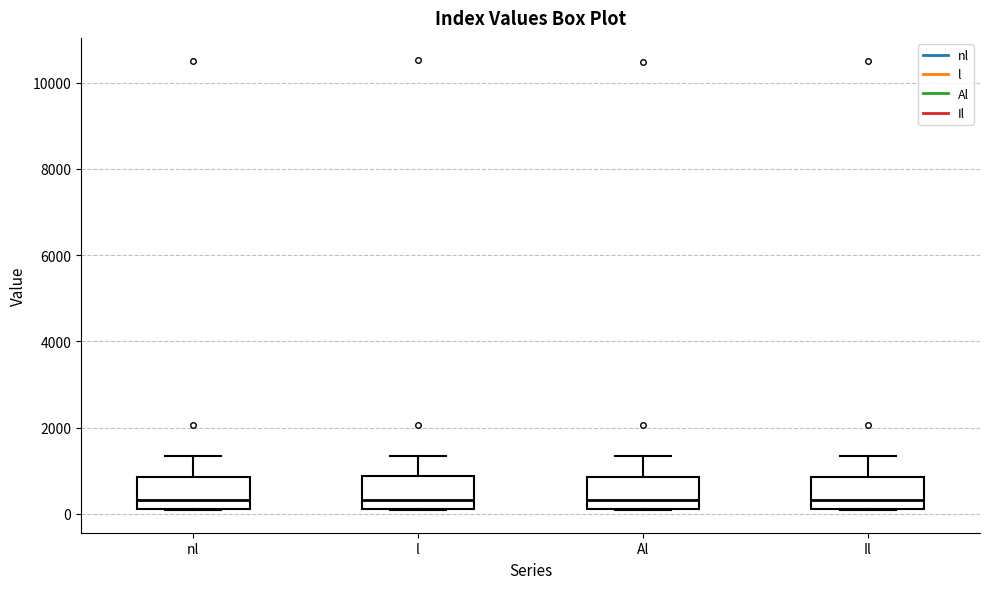

Where is the lower edge of the box for l on the y-axis? The values are not printed on the chart, so give them approximately, as read against the axis.

200